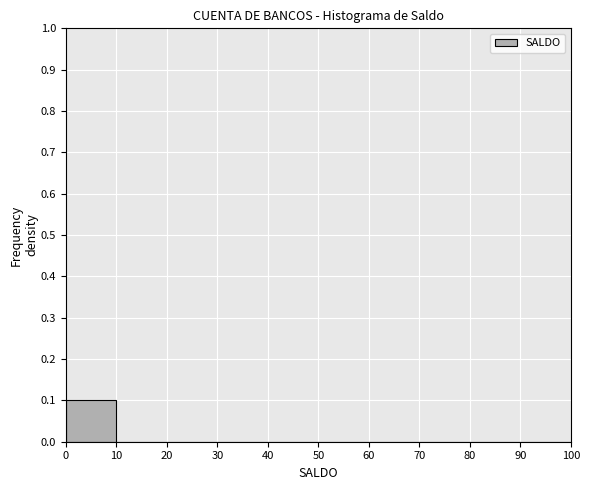

Reading left to right, list every bar in this chart as the range it spans on the x-axis followed by its height. The values are not printed on the chart, so give them approximately, as read against the axis.

0 to 10: 0.1
10 to 20: 0
20 to 30: 0
30 to 40: 0
40 to 50: 0
50 to 60: 0
60 to 70: 0
70 to 80: 0
80 to 90: 0
90 to 100: 0